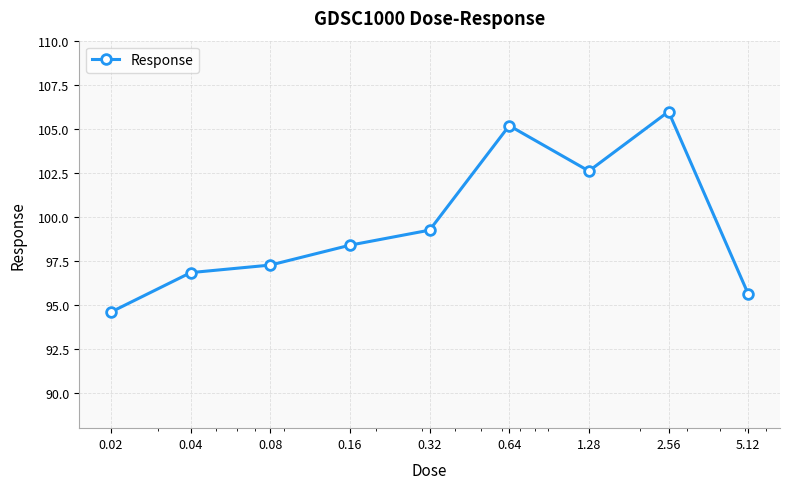

What is the value of the 7th point from the left?

102.6